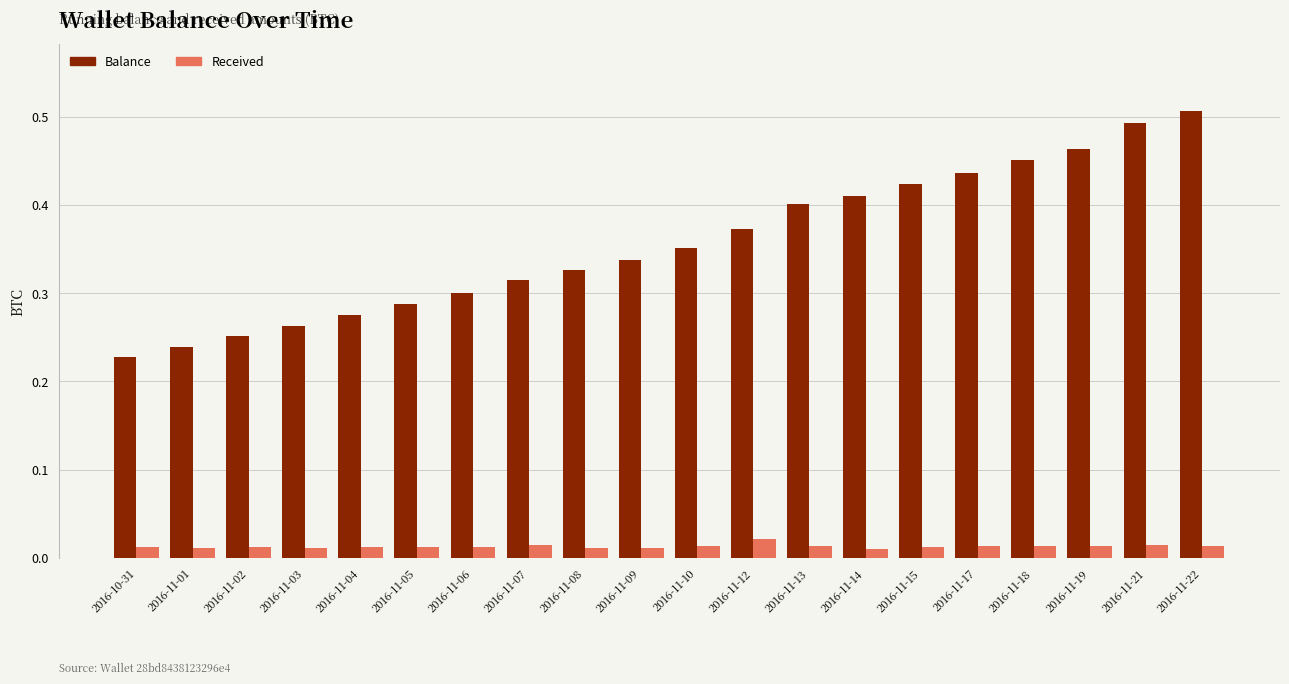

What is the sum of all Balance values?

7.1